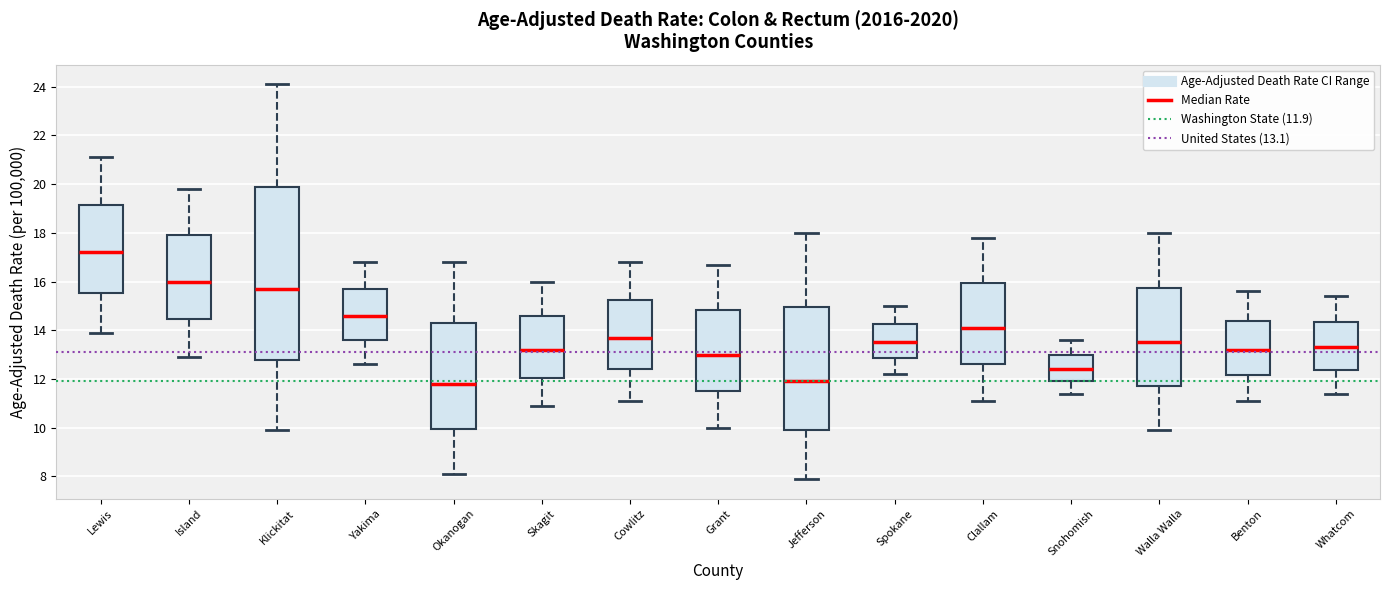

Which box has the highest median line?

Lewis